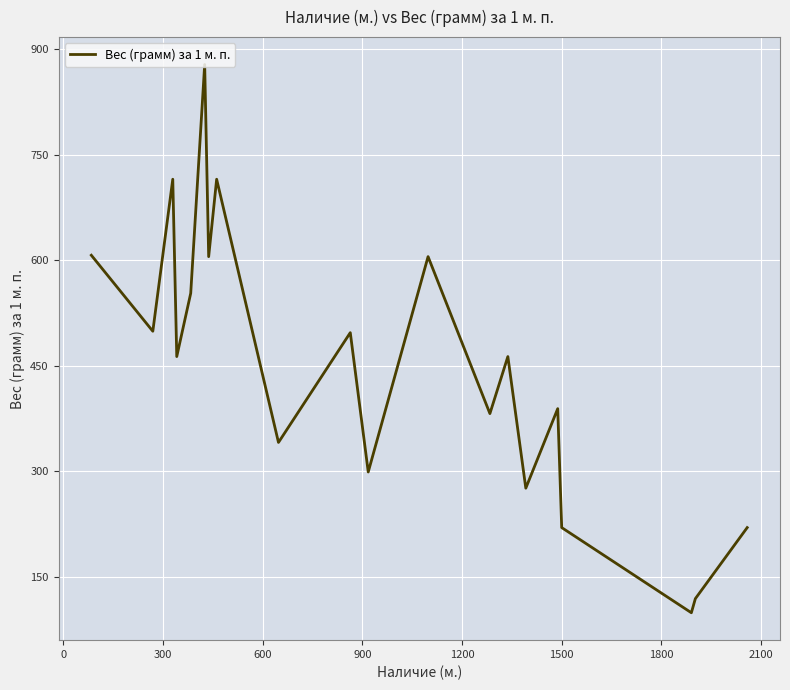

What is the minimum value shown in the chart?

99